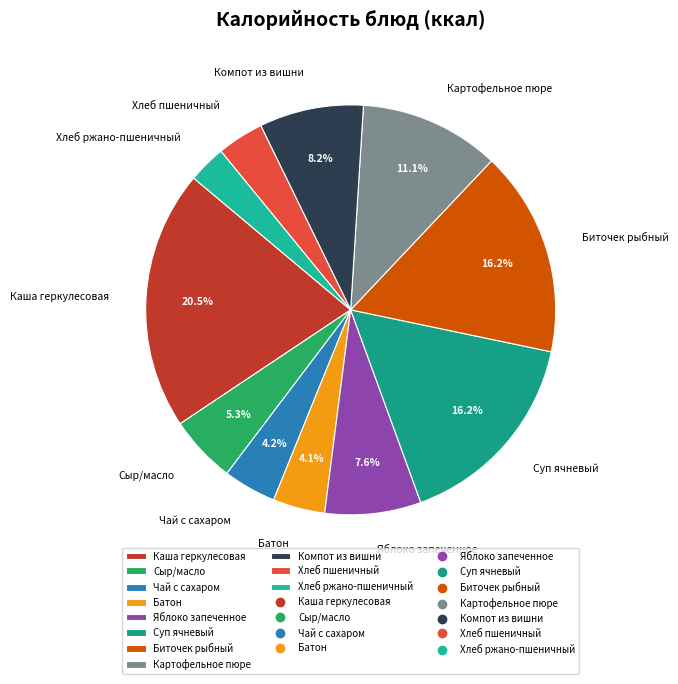

Do Сыр/масло and Чай с сахаром together represent more than half of the pie?

No